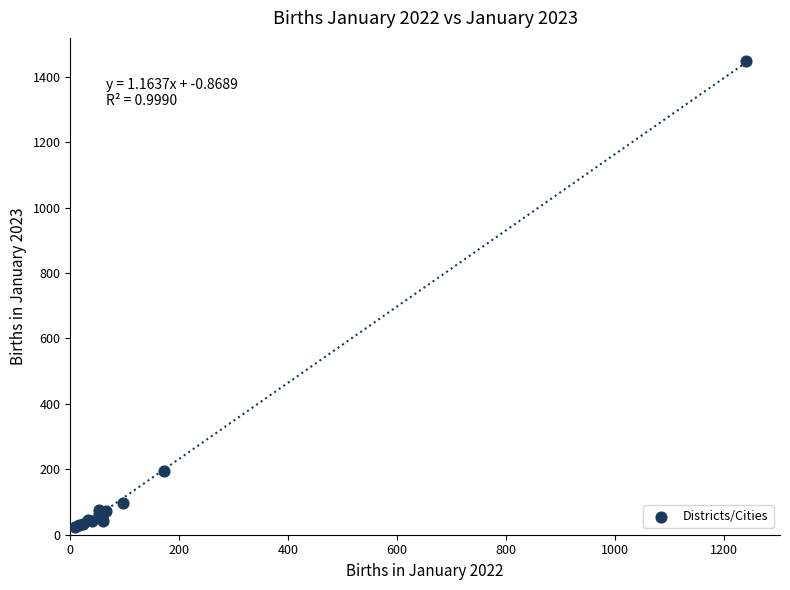

What Y value in the scatter plot is closest to 736?

194